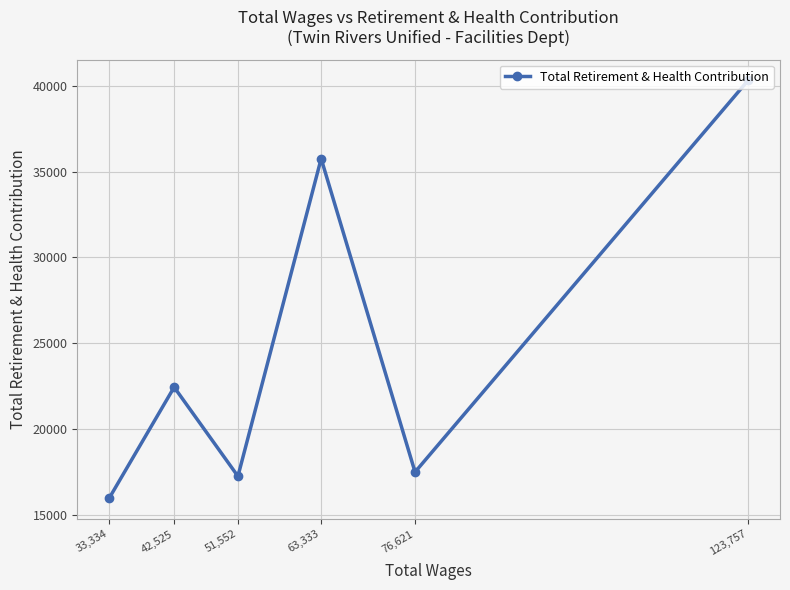

The value at 42,525 is 39707. True or false?

False